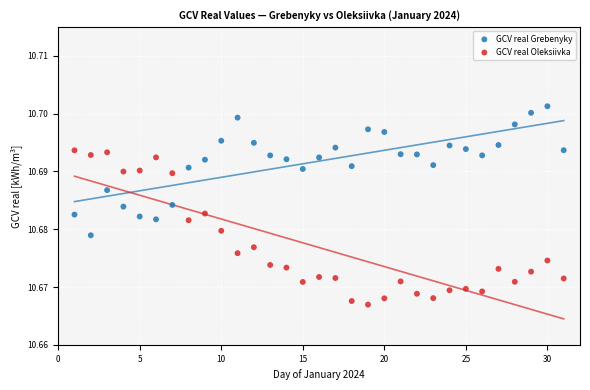

What is the X range (max minus min) for the scatter plot?

30.0